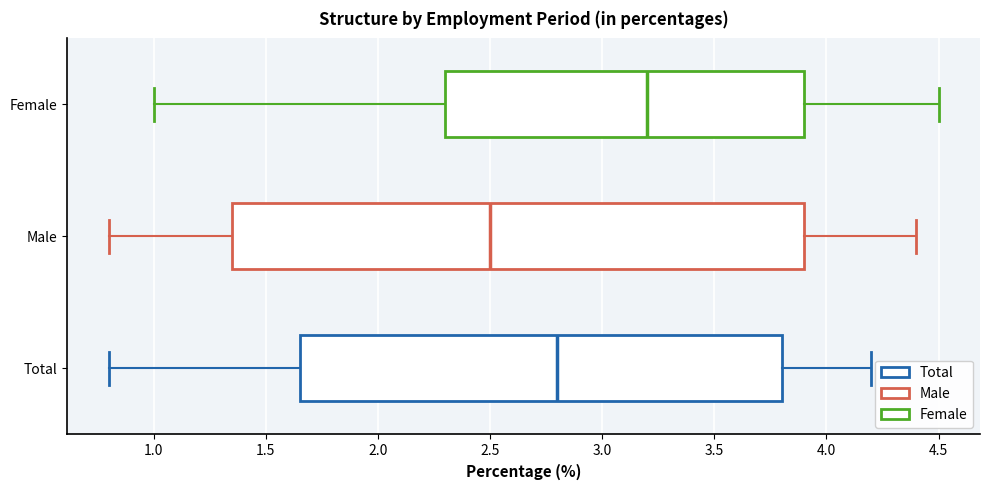

Reading bottom to top, transcribe this box plot: for each box, give where its median line is, the range the box spans, and where its two whiskers end, as read against the x-axis. The values are not printed on the chart, so give them approximately, as read against the axis.

Total: median 2.80, box 1.65 to 3.80, whiskers 0.80 to 4.20
Male: median 2.50, box 1.35 to 3.90, whiskers 0.80 to 4.40
Female: median 3.20, box 2.30 to 3.90, whiskers 1.00 to 4.50